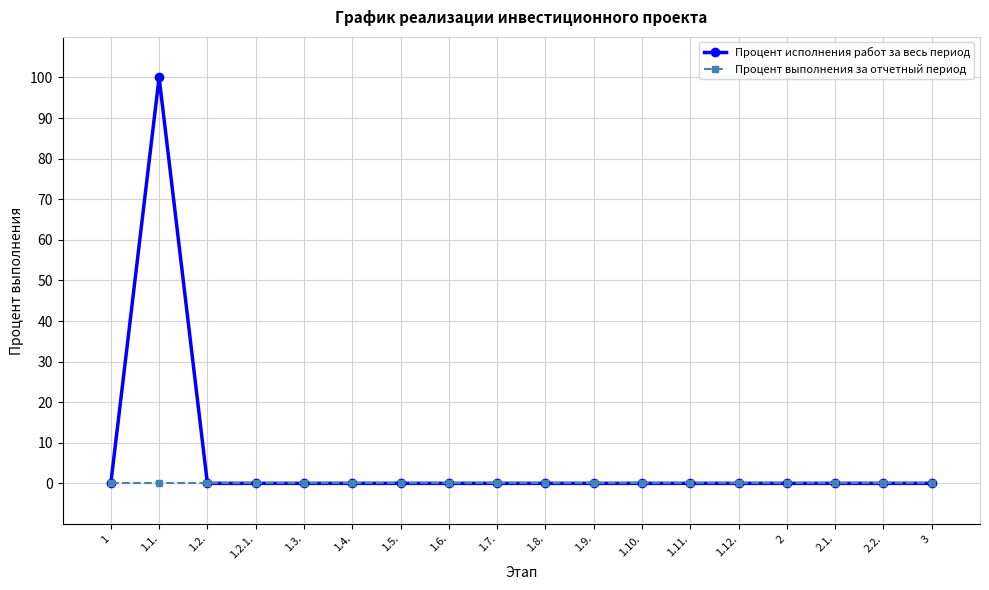

Rank the series by their maximum value, from lowest to highest.

Процент выполнения за отчетный период, Процент исполнения работ за весь период